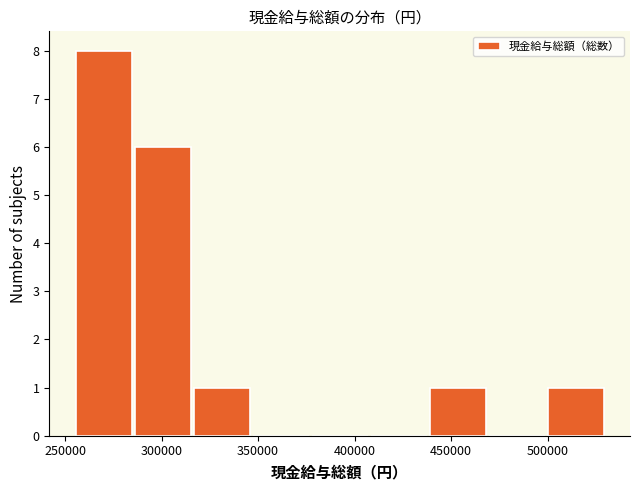

Reading left to right, transcribe this chart: for each bar, give the range it covers on the x-axis and its height. Neither the bar edges nor the heights are printed on the chart, so give them approximately, as read against the axes.

255000 to 285000: 8
285000 to 315000: 6
315000 to 345000: 1
345000 to 380000: 0
380000 to 410000: 0
410000 to 440000: 0
440000 to 470000: 1
470000 to 500000: 0
500000 to 530000: 1